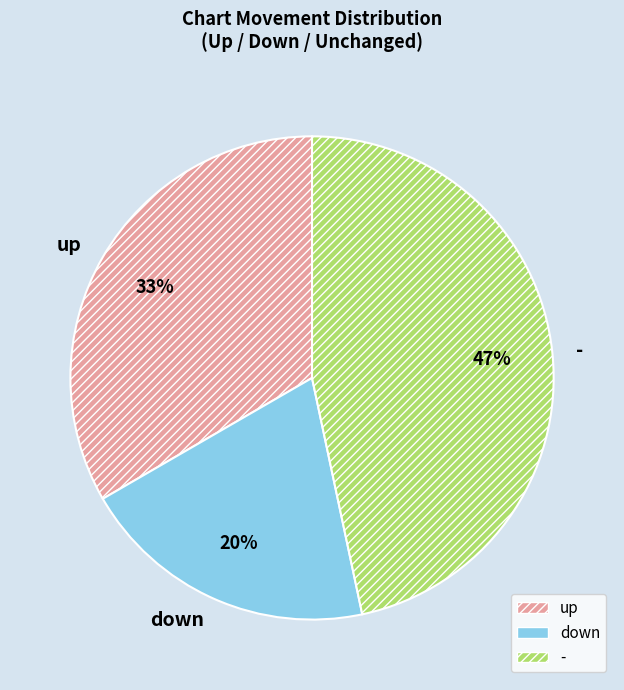

The - slice represents 47% of the pie. True or false?

True